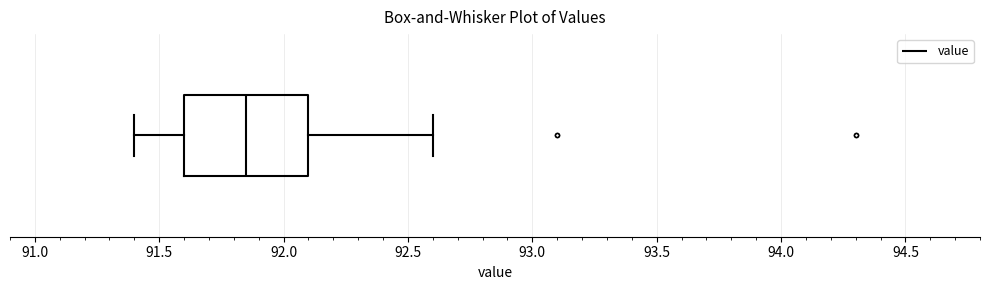

Transcribe this box plot: give where the median line is, the range the box spans, and where the two whiskers end, as read against the x-axis. The values are not printed on the chart, so give them approximately, as read against the axis.

median 91.85, box 91.60 to 92.10, whiskers 91.40 to 92.60